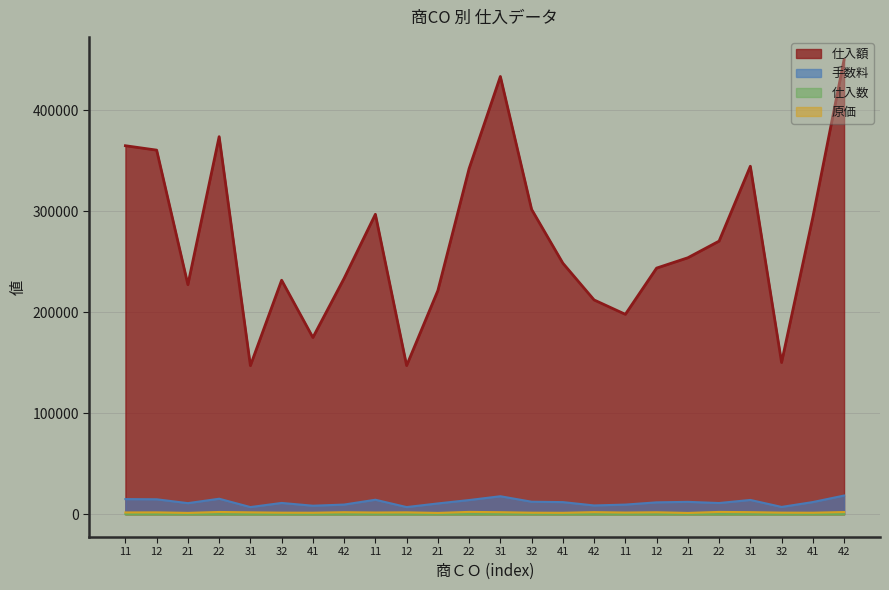

What is the average value of the 原価 series?

1836